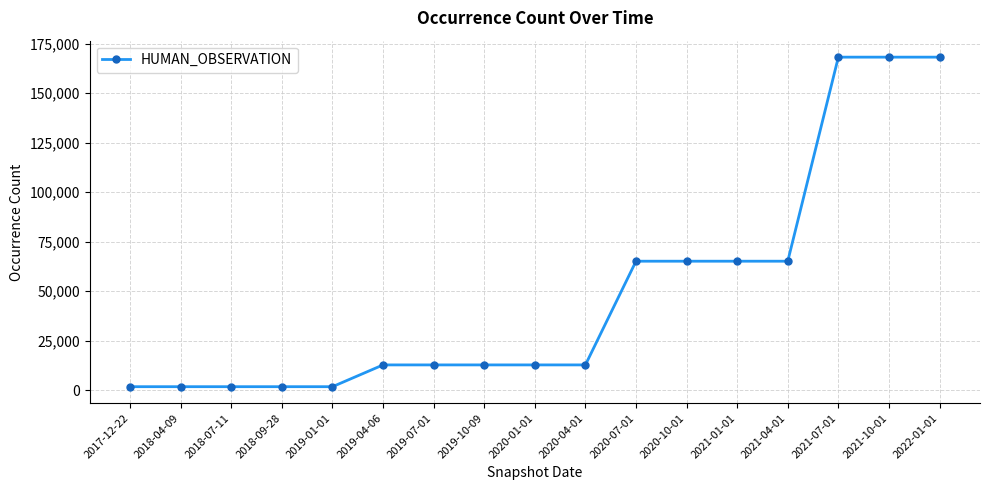

What is the label of the 9th point from the right?

2020-01-01